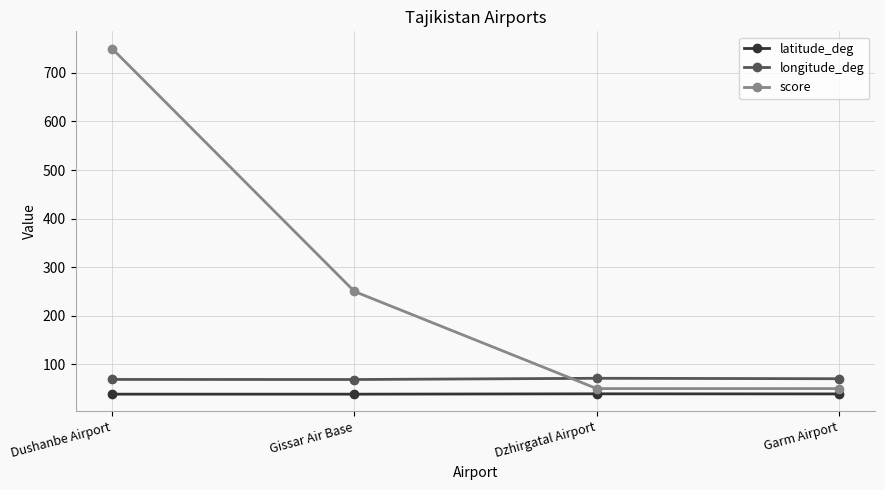

What is the difference between the highest and lowest values at Gissar Air Base?

211.5